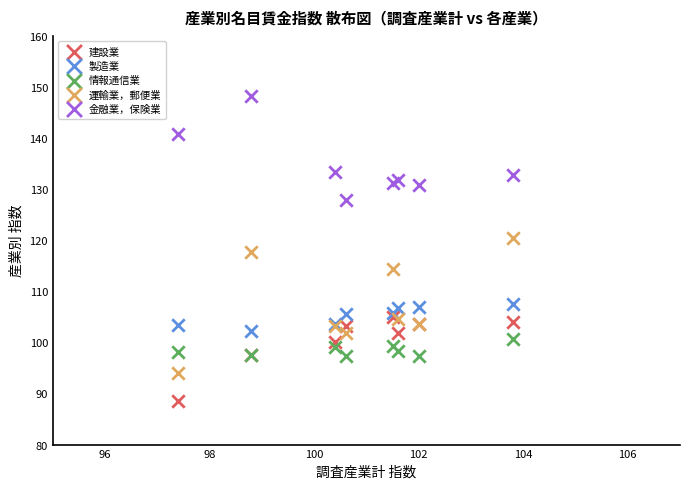

Which series contains the highest Y value?

金融業，保険業